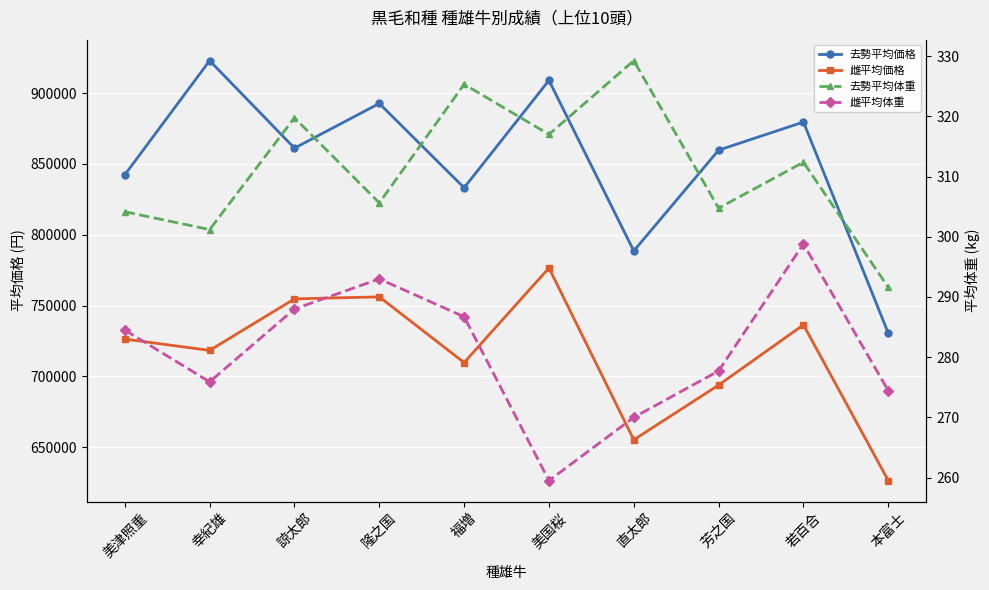

Where is the first local minimum for 雌平均体重?

幸紀雄